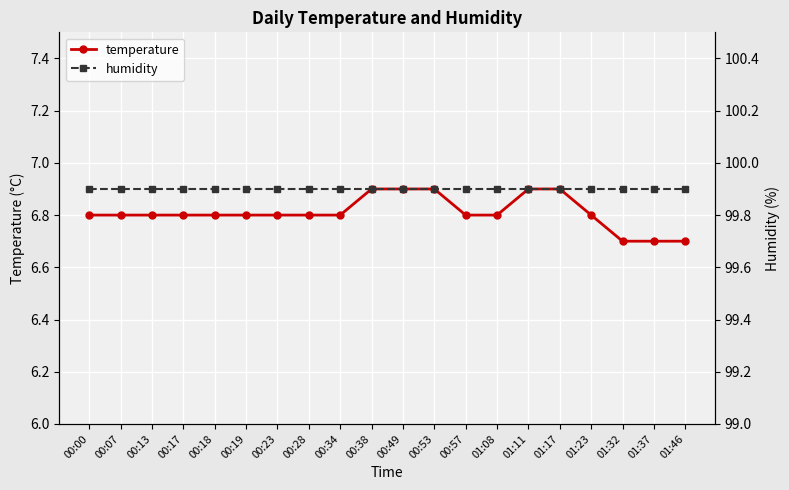

What is the maximum value shown in the chart?

99.9